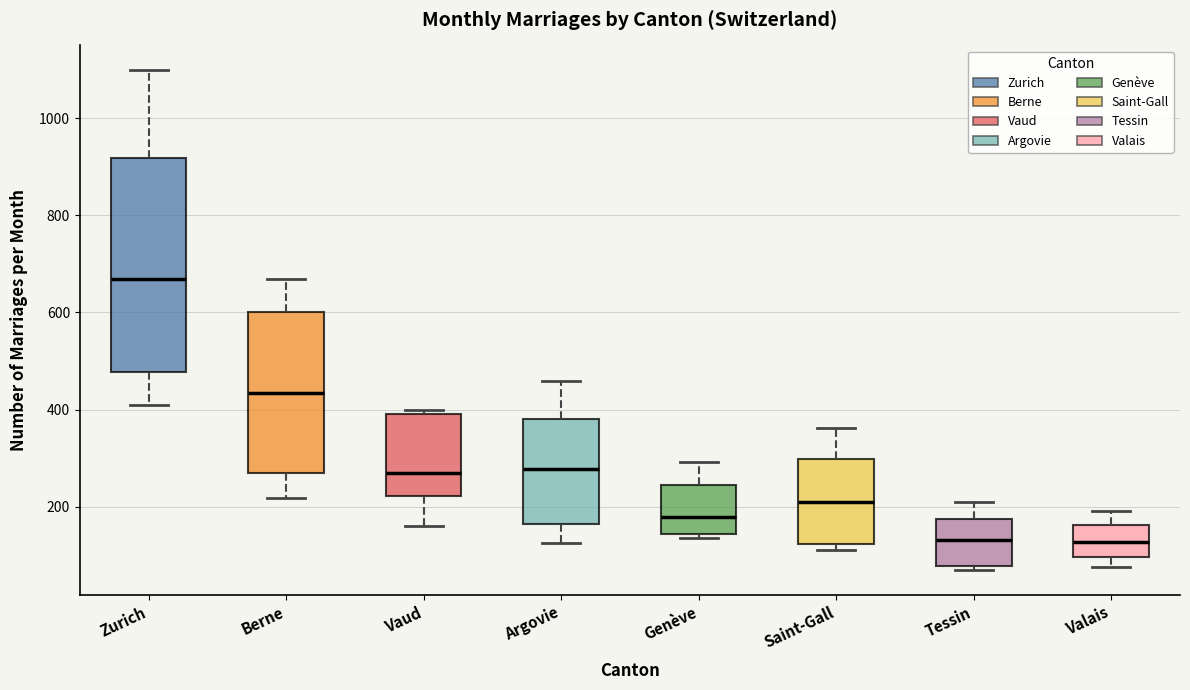

Reading left to right, transcribe this box plot: for each box, give where its median line is, the range the box spans, and where its two whiskers end, as read against the y-axis. The values are not printed on the chart, so give them approximately, as read against the axis.

Zurich: median 680, box 480 to 920, whiskers 400 to 1100
Berne: median 440, box 260 to 600, whiskers 220 to 660
Vaud: median 260, box 220 to 380, whiskers 160 to 400
Argovie: median 280, box 160 to 380, whiskers 120 to 460
Genève: median 180, box 140 to 240, whiskers 140 (just below the box's lower edge) to 300
Saint-Gall: median 220, box 120 to 300, whiskers 120 (just below the box's lower edge) to 360
Tessin: median 140, box 80 to 180, whiskers 60 to 200
Valais: median 120, box 100 to 160, whiskers 80 to 200